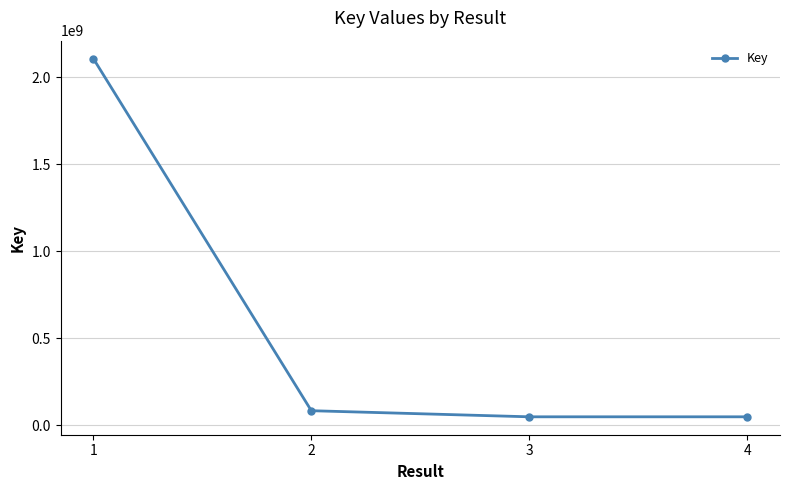

True or false: there are more than 2 points higher than both neighbors.

False